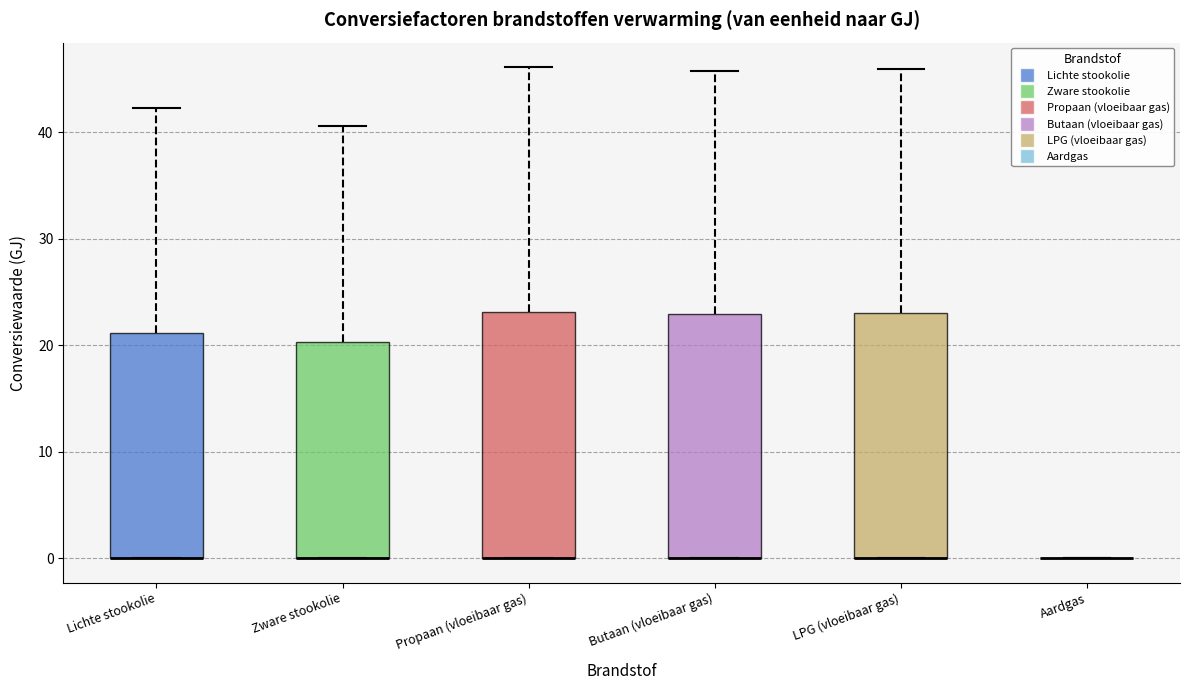

Reading left to right, transcribe this box plot: for each box, give where its median line is, the range the box spans, and where its two whiskers end, as read against the y-axis. The values are not printed on the chart, so give them approximately, as read against the axis.

Lichte stookolie: median 0 (drawn on the box's lower edge), box 0 to 21, whiskers 0 to 42
Zware stookolie: median 0 (drawn on the box's lower edge), box 0 to 20, whiskers 0 to 41
Propaan (vloeibaar gas): median 0 (drawn on the box's lower edge), box 0 to 23, whiskers 0 to 46
Butaan (vloeibaar gas): median 0 (drawn on the box's lower edge), box 0 to 23, whiskers 0 to 46
LPG (vloeibaar gas): median 0 (drawn on the box's lower edge), box 0 to 23, whiskers 0 to 46
Aardgas: box collapsed to a line at 0, whiskers 0 to 0